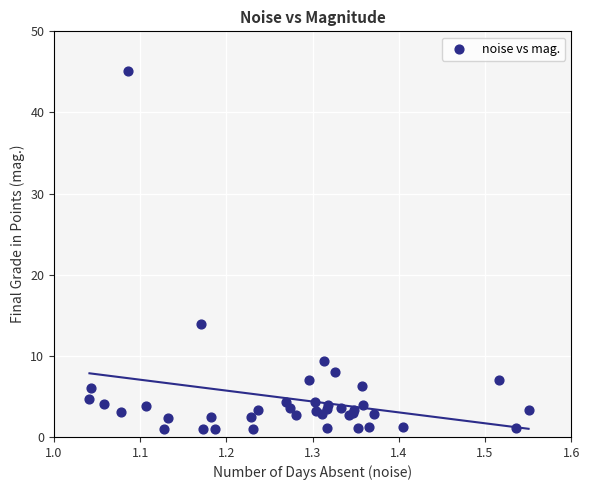

What Y value in the scatter plot is closest to 23?

14.0